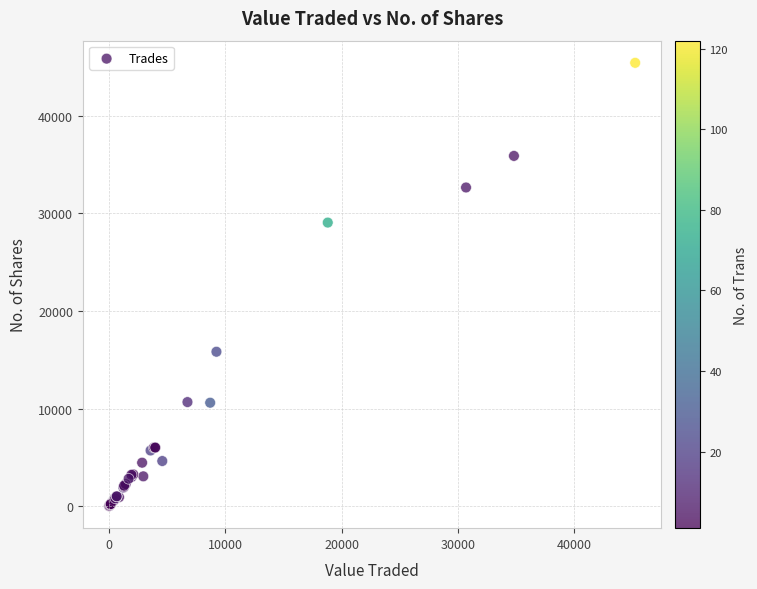

What Y value in the scatter plot is closest to 22717?

29055